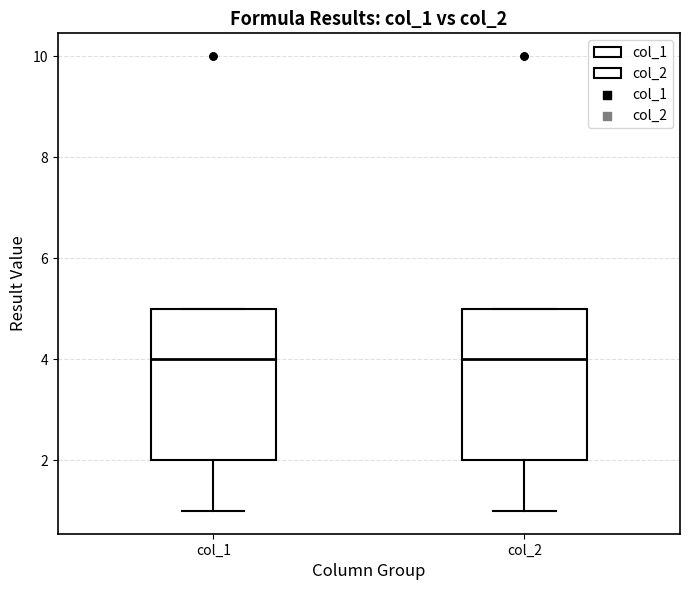

Where is the lower edge of the box for col_1 on the y-axis? The values are not printed on the chart, so give them approximately, as read against the axis.

2